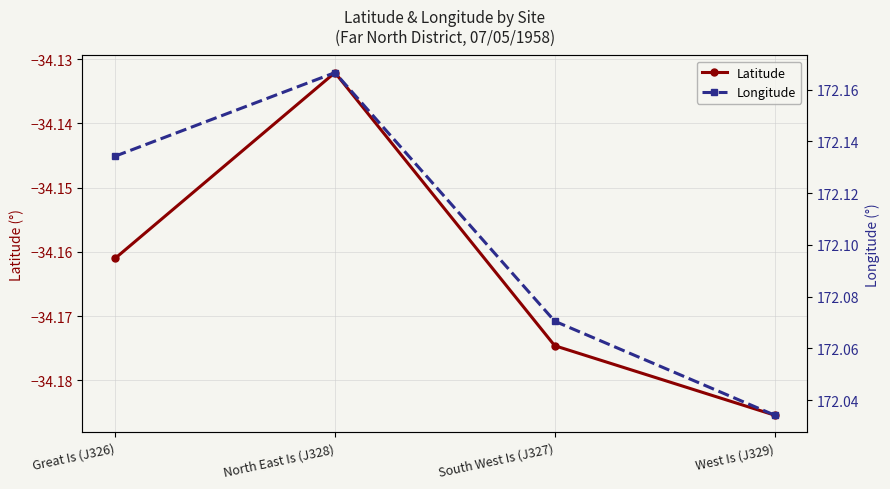

True or false: Latitude and Longitude cross at least once.

False